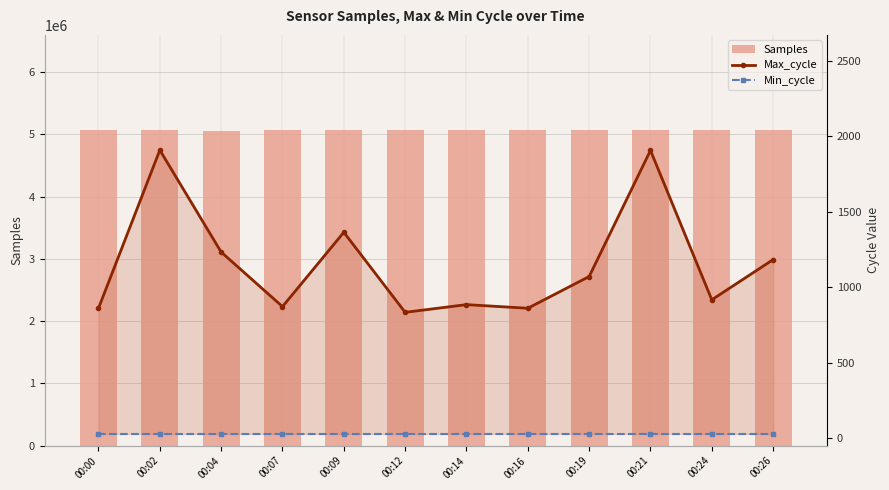

What is the greatest value displayed?

5073128